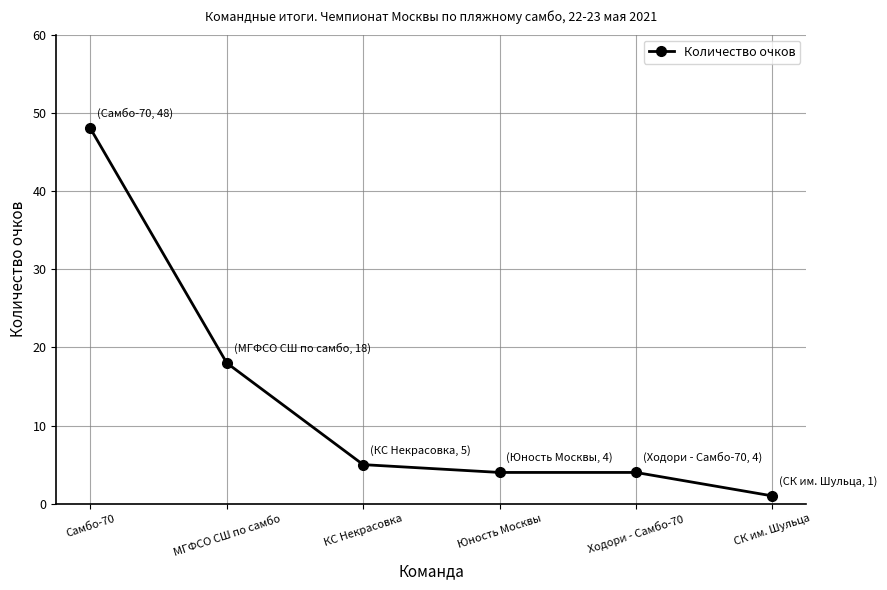

What is the sum of all values?

80